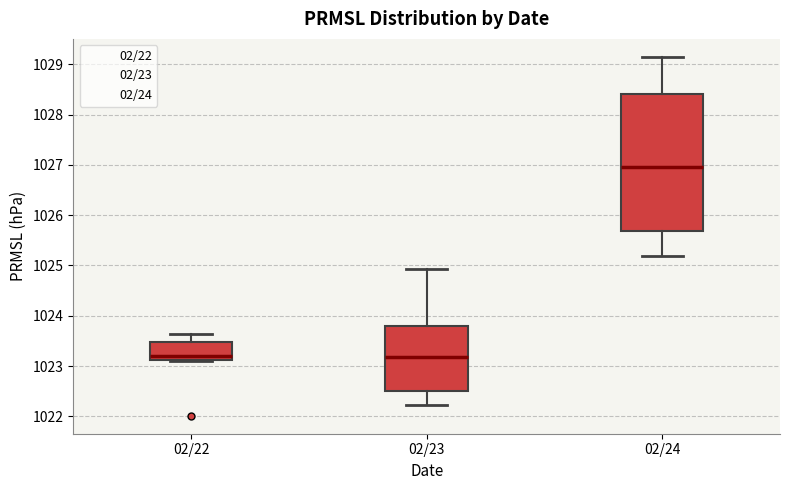

Reading left to right, transcribe this box plot: for each box, give where its median line is, the range the box spans, and where its two whiskers end, as read against the y-axis. The values are not printed on the chart, so give them approximately, as read against the axis.

02/22: median 1023.2, box 1023.1 to 1023.5, whiskers 1023.1 to 1023.6
02/23: median 1023.2, box 1022.5 to 1023.8, whiskers 1022.2 to 1024.9
02/24: median 1027.0, box 1025.7 to 1028.4, whiskers 1025.2 to 1029.2